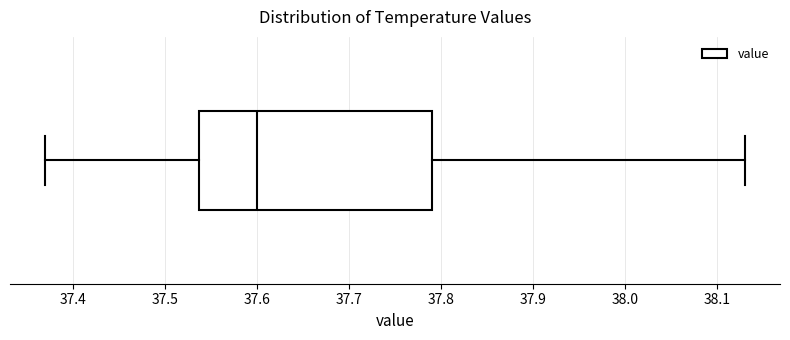

Where is the right edge of the box on the x-axis? The values are not printed on the chart, so give them approximately, as read against the axis.

37.79